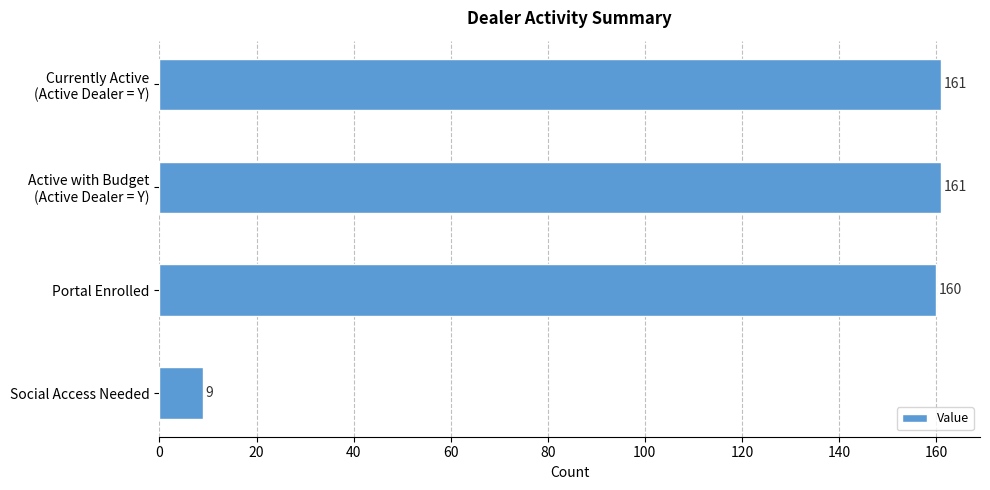

The chart shows a value of 246 at Portal Enrolled. True or false?

False